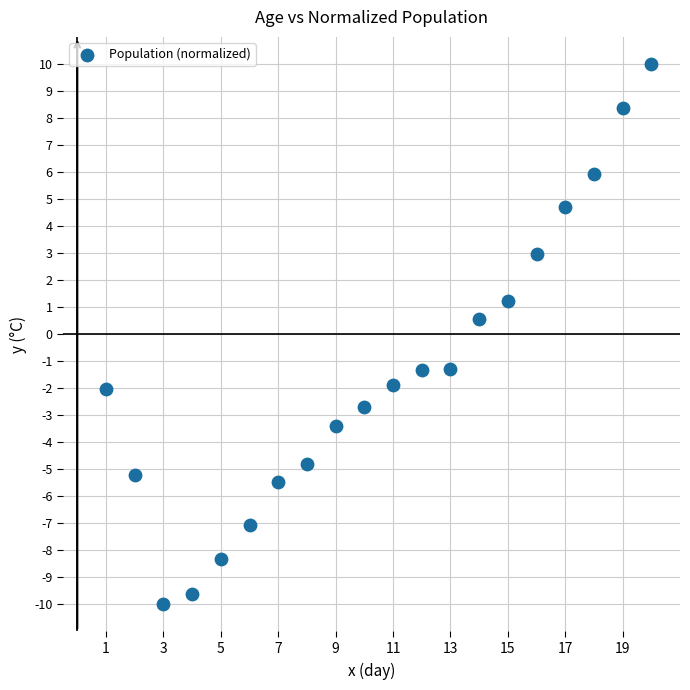

What is the range of X values (max minus min)?

19.0